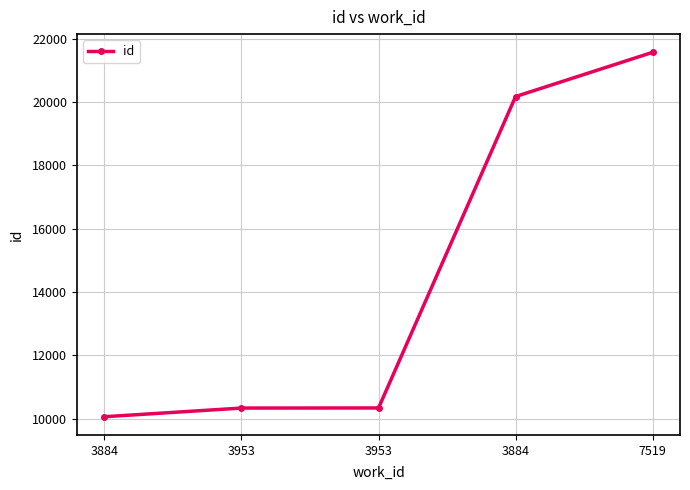

Reading left to right, extract all data points from this chart.

10057	10331	10334	20175	21573